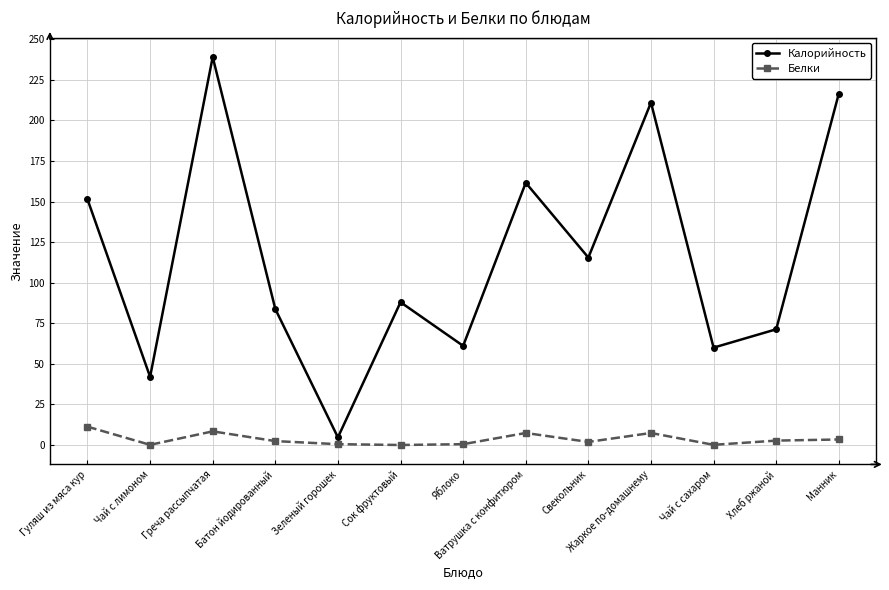

The Калорийность series shows 65.9 at Свекольник. True or false?

False